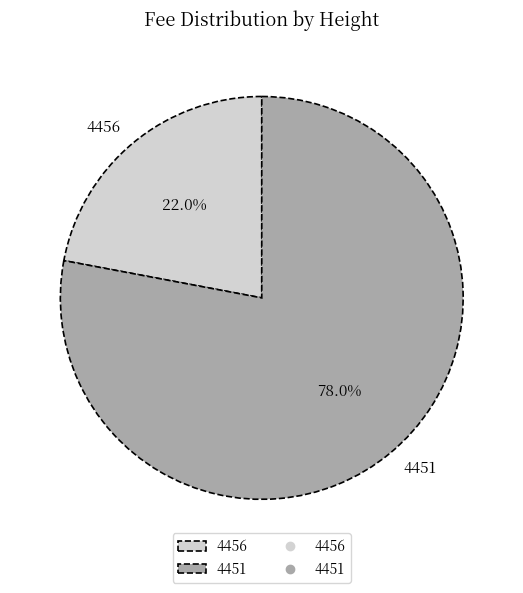

Which category has the smallest portion of the pie?

4456